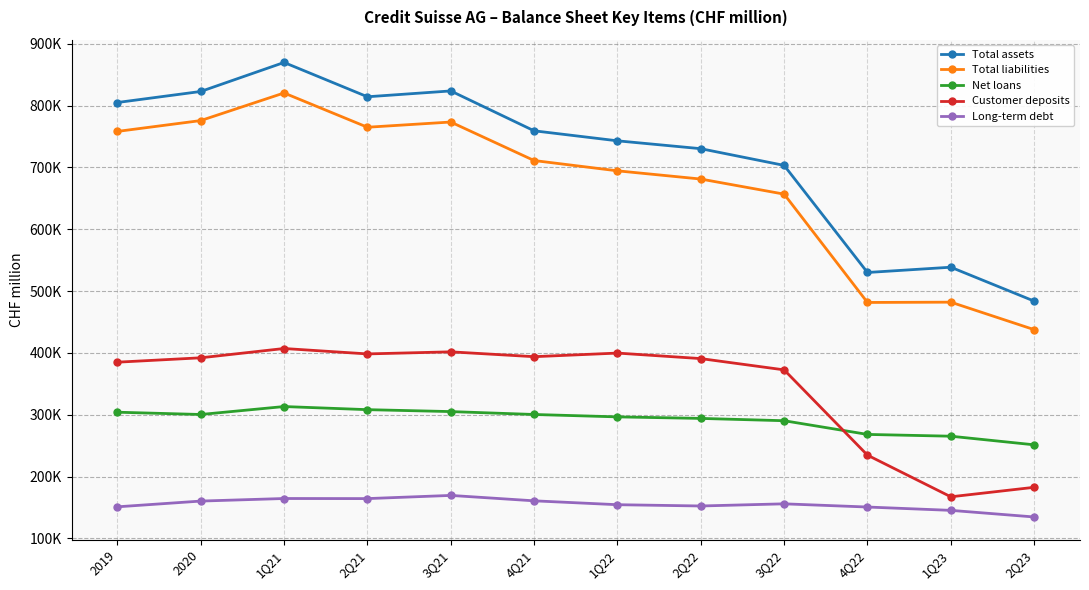

What position from the left is 2Q21?

4